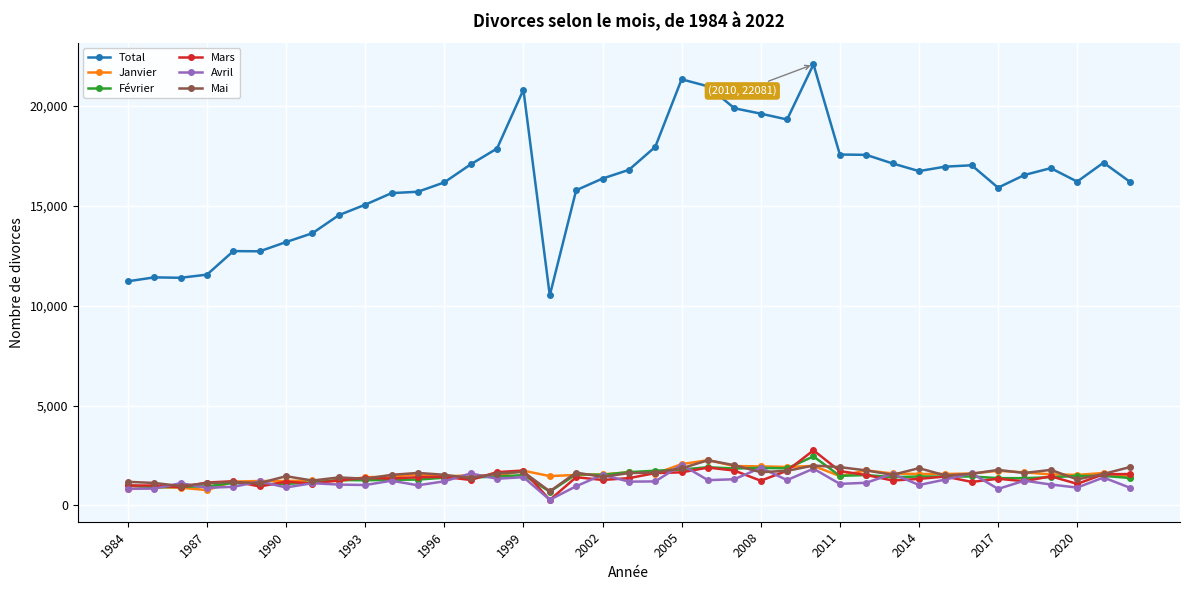

What is the value of the Février point at the 32nd from the left?

1442